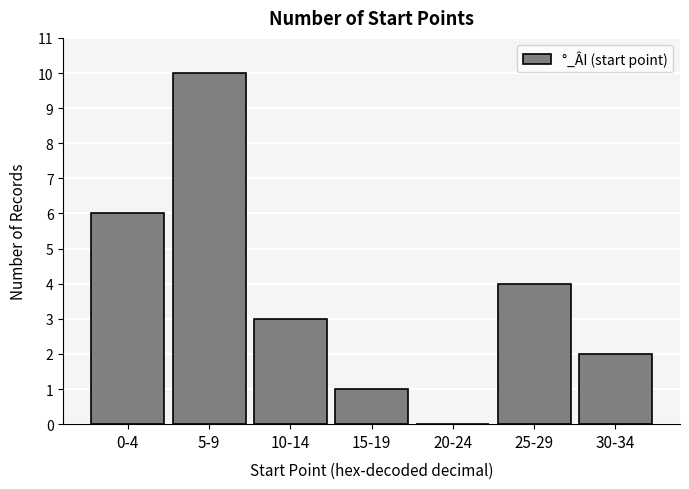

Reading right to left, extract all data points from this chart.

30-34=2	25-29=4	20-24=0	15-19=1	10-14=3	5-9=10	0-4=6